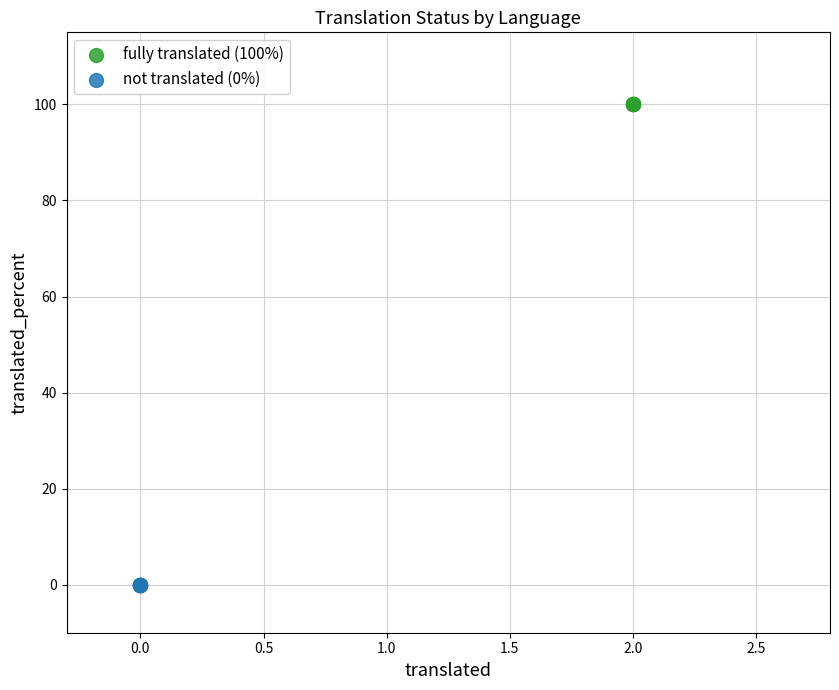

Which series contains the lowest Y value?

not translated (0%)